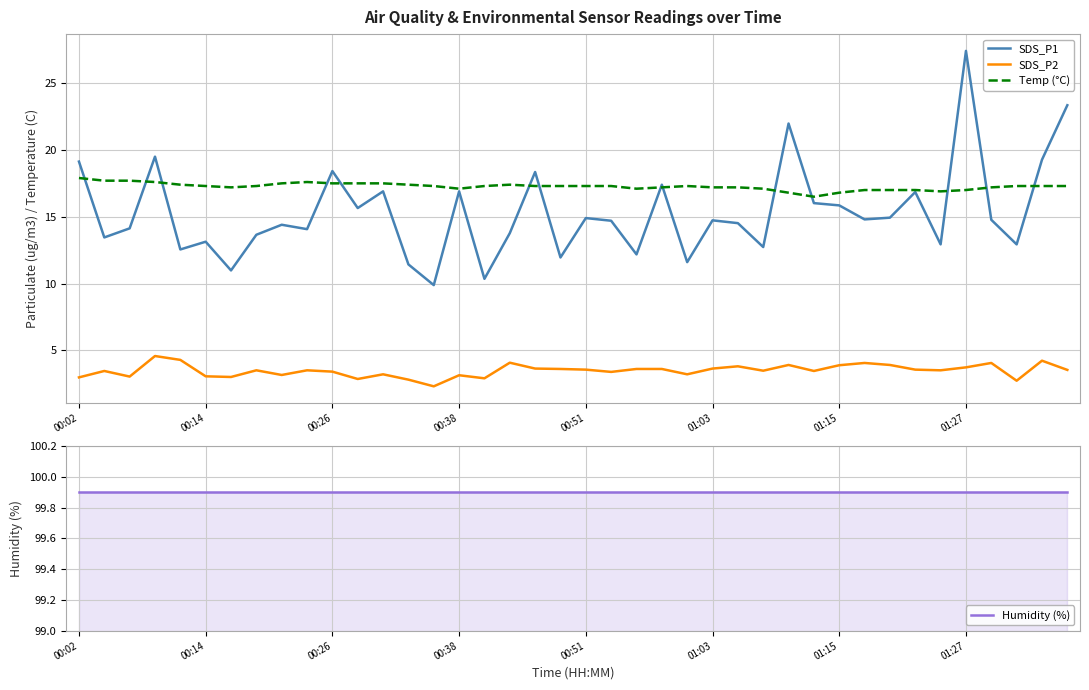

True or false: Humidity (%) and SDS_P1 intersect in this chart.

False